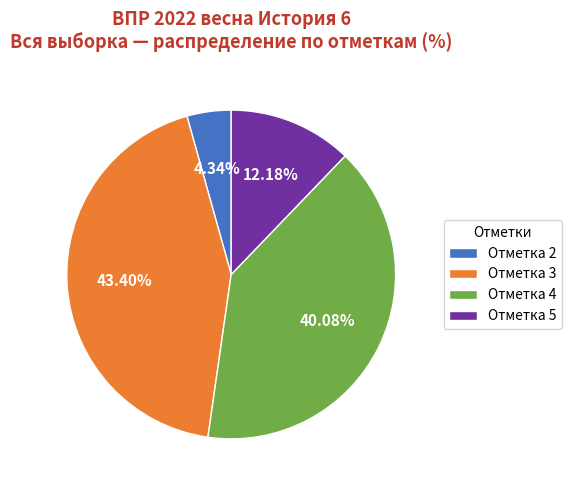

Between Отметка 3 and Отметка 2, which is larger?

Отметка 3